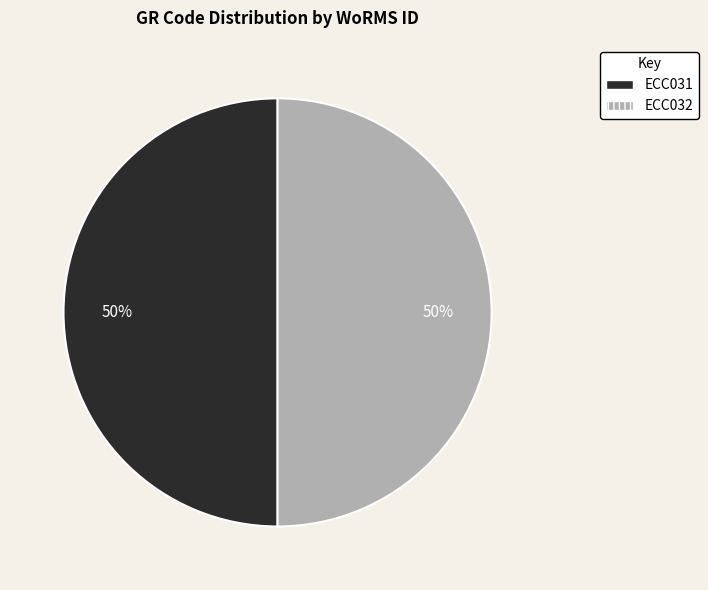

True or false: ECC032 accounts for 50% of the total.

True